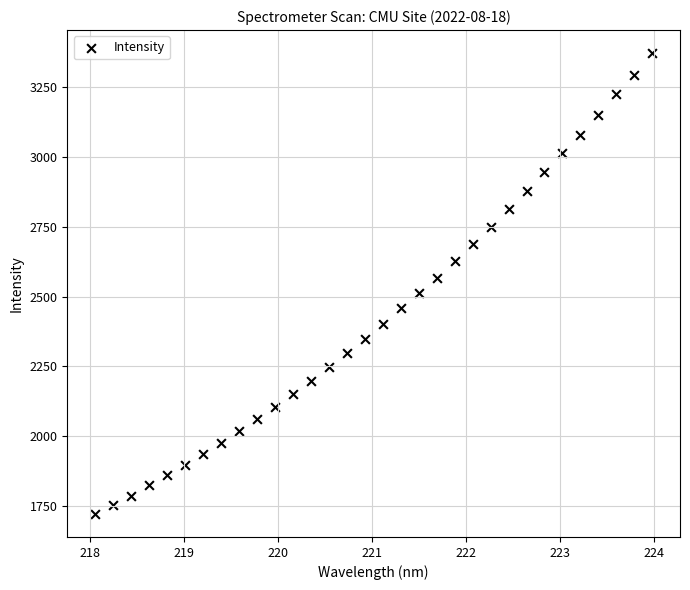

What is the range of Y values (max minus min)?

1652.5